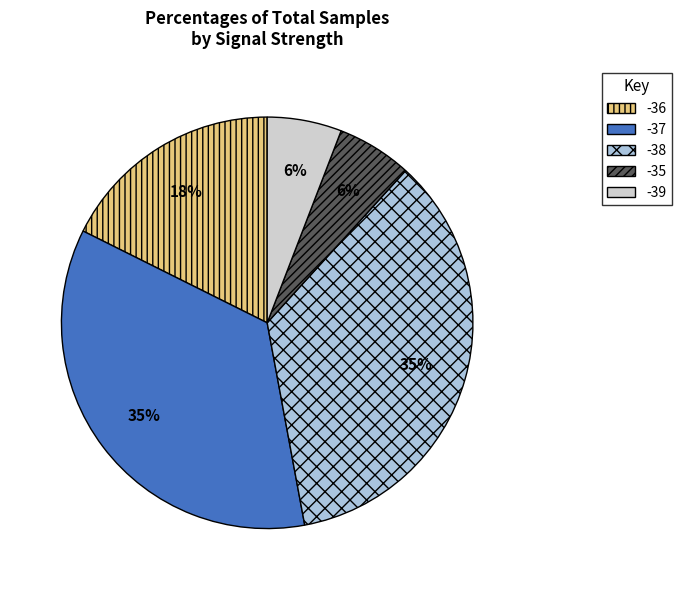

Is -37 the majority of the pie?

No